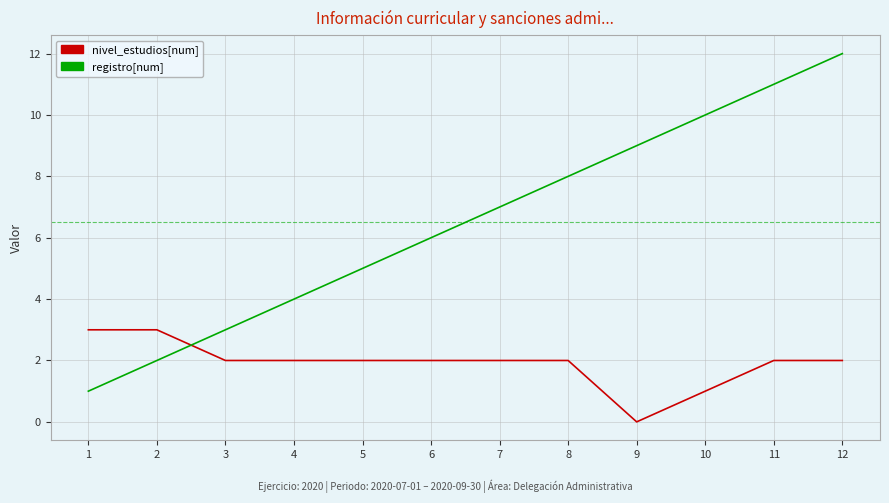

Is the value of nivel_estudios[num] at 4 greater than the value of registro[num] at 12?

No